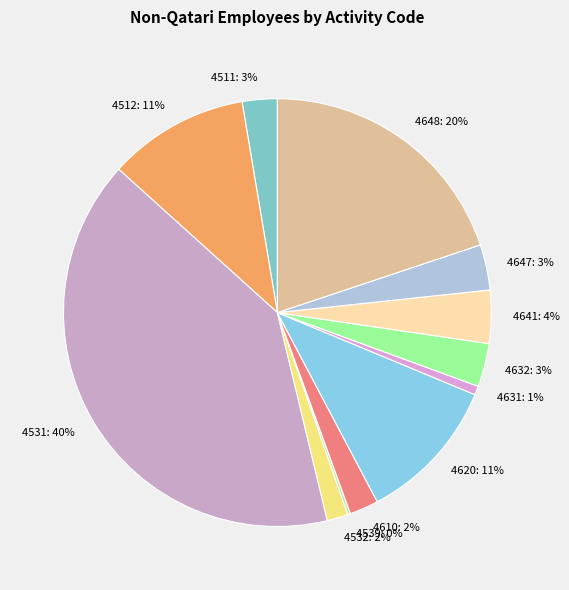

To the nearest percent, what is the difference between the largest and smallest slice percentages?

40%